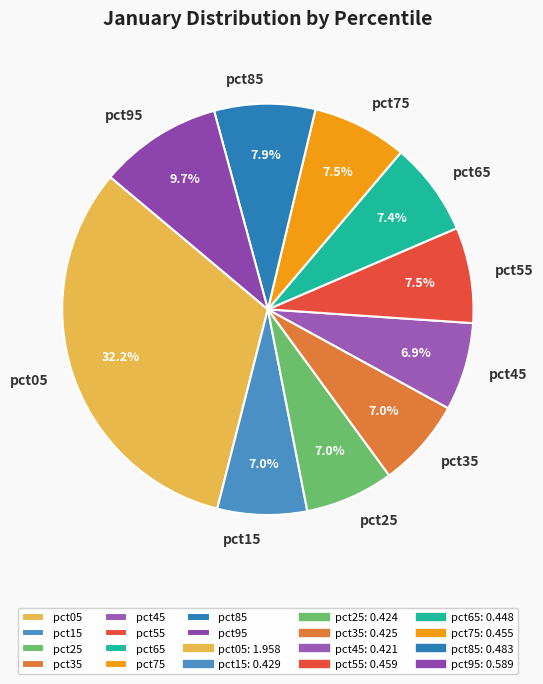

Which slice is the largest?

pct05